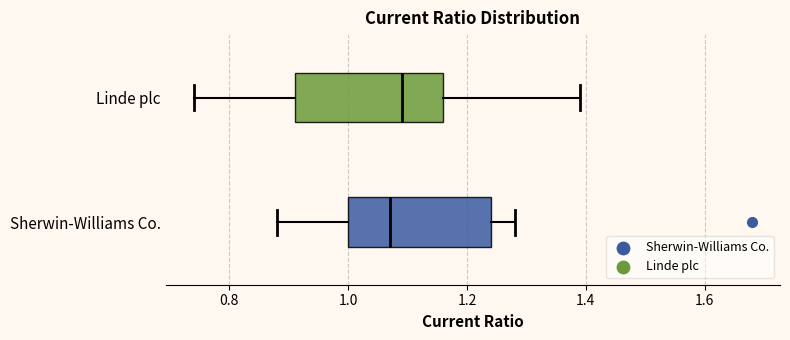

Reading bottom to top, read every box against the x-axis: the position of its median line, the range the box covers, and the ends of its whiskers. The values are not printed on the chart, so give them approximately, as read against the axis.

Sherwin-Williams Co.: median 1.08, box 1.00 to 1.24, whiskers 0.88 to 1.28
Linde plc: median 1.10, box 0.92 to 1.16, whiskers 0.74 to 1.40